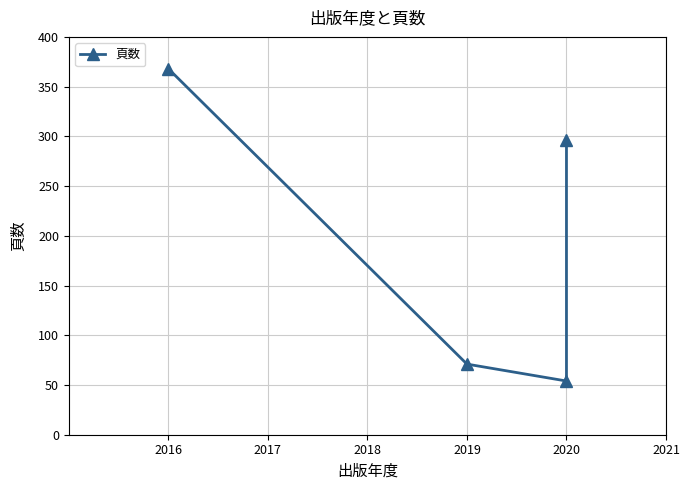

How many interior local valleys (lower than both neighbors) does the data have?

1